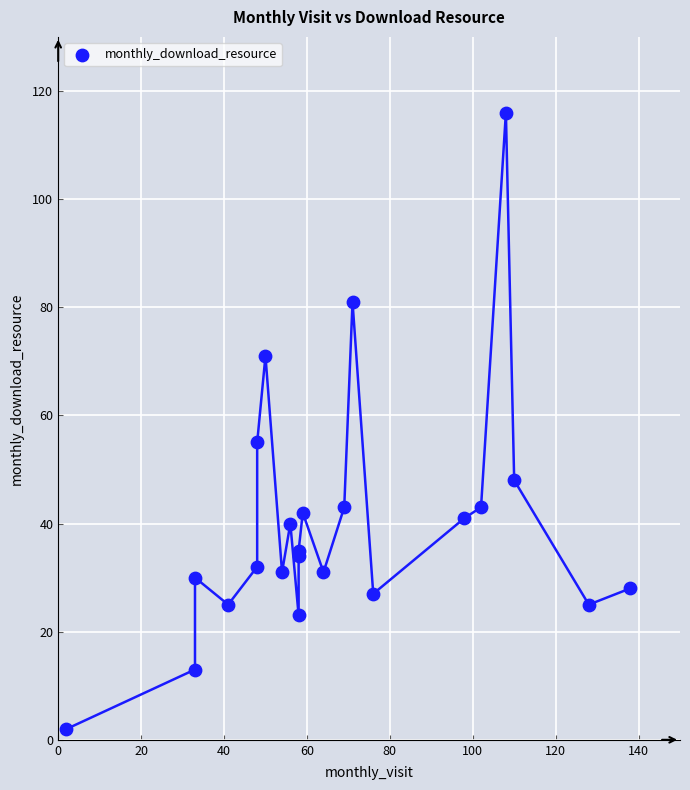

What Y value in the scatter plot is closest to 59?

55